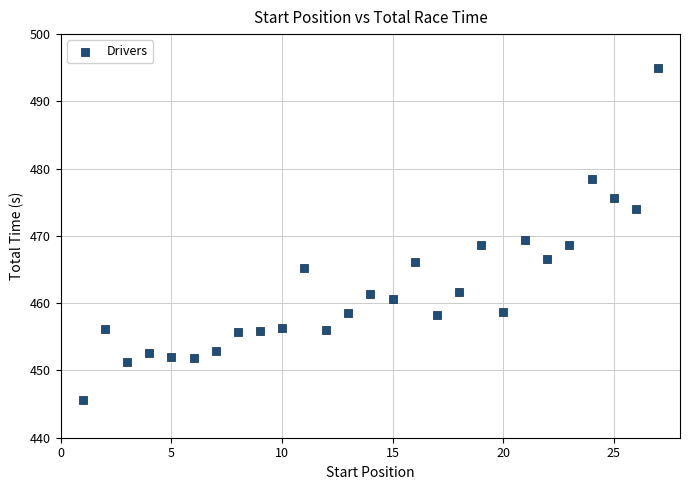

What is the range of Y values (max minus min)?

49.5